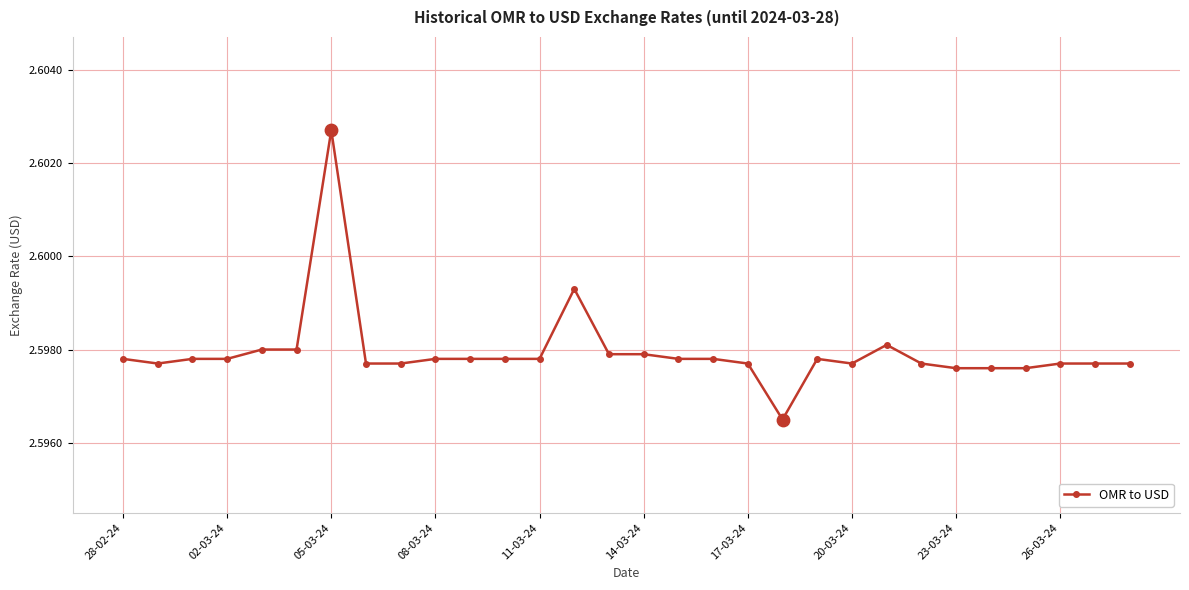

What is the sum of all values?

77.9